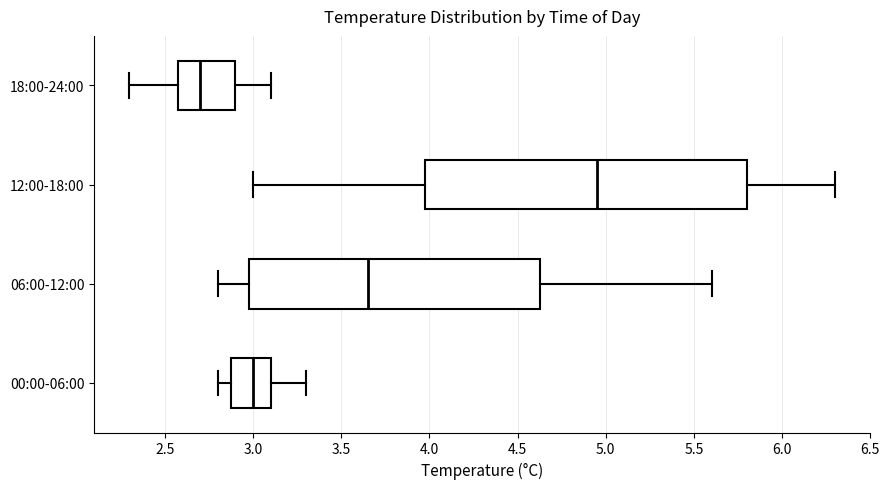

Reading bottom to top, read every box against the x-axis: the position of its median line, the range the box covers, and the ends of its whiskers. The values are not printed on the chart, so give them approximately, as read against the axis.

00:00-06:00: median 3.00, box 2.90 to 3.10, whiskers 2.80 to 3.30
06:00-12:00: median 3.65, box 3.00 to 4.65, whiskers 2.80 to 5.60
12:00-18:00: median 4.95, box 4.00 to 5.80, whiskers 3.00 to 6.30
18:00-24:00: median 2.70, box 2.60 to 2.90, whiskers 2.30 to 3.10